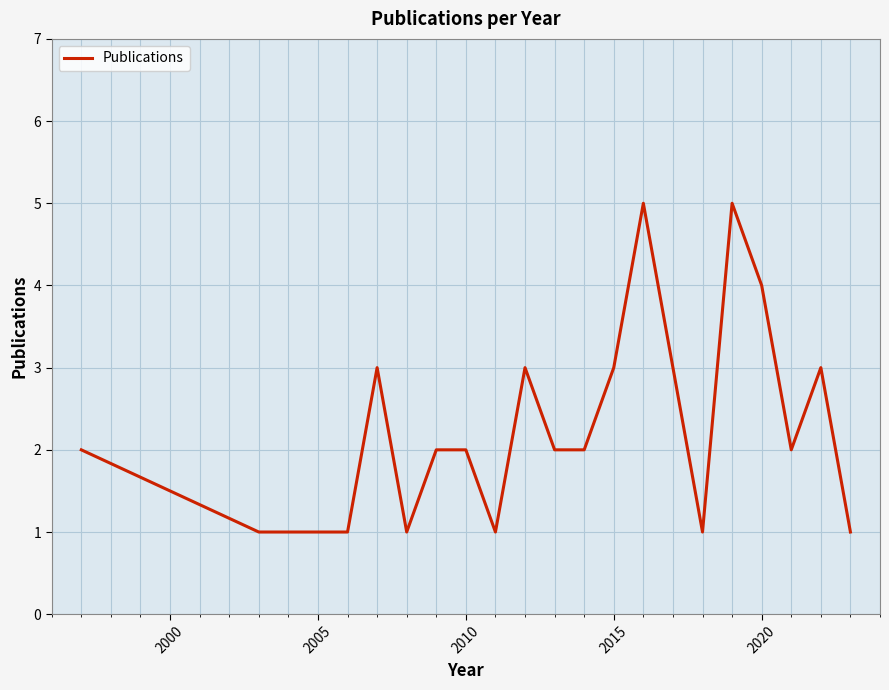

What is the difference between the maximum and minimum values?

4